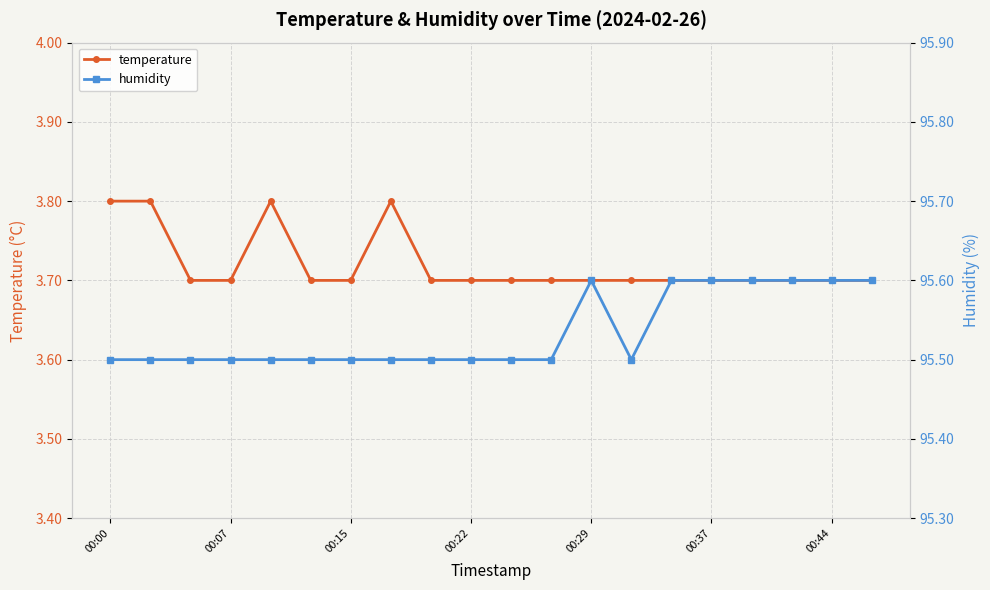

Which series has the largest range (max minus min)?

temperature